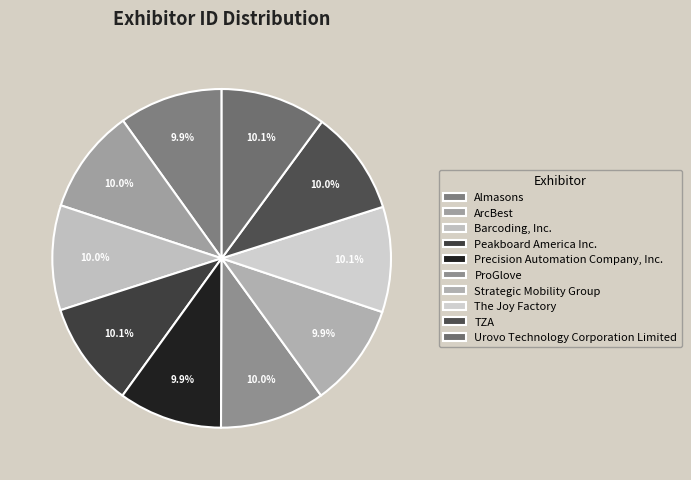

Rank the categories by value from lowest to highest.

Strategic Mobility Group, Precision Automation Company, Inc., Almasons, TZA, Barcoding, Inc., ArcBest, ProGlove, The Joy Factory, Urovo Technology Corporation Limited, Peakboard America Inc.